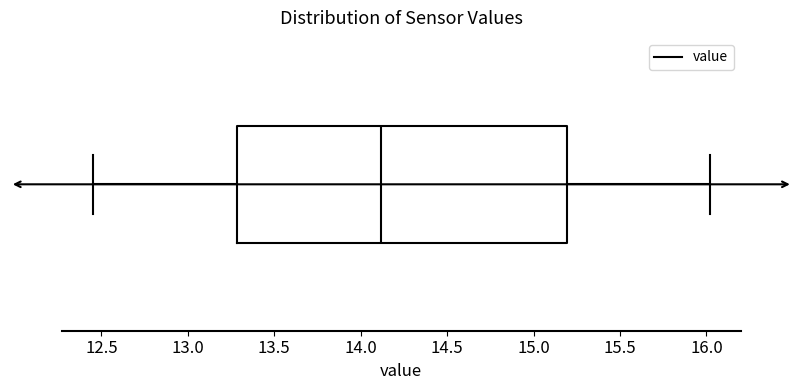

Where does the left whisker of the box end on the x-axis? The values are not printed on the chart, so give them approximately, as read against the axis.

12.45